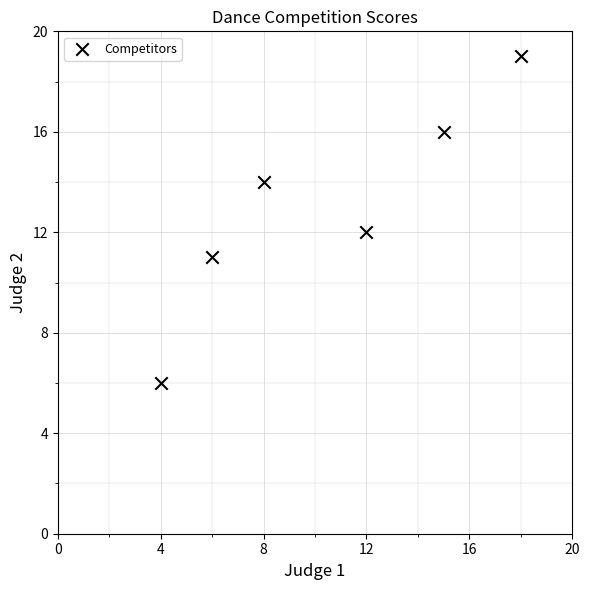

What is the range of X values (max minus min)?

14